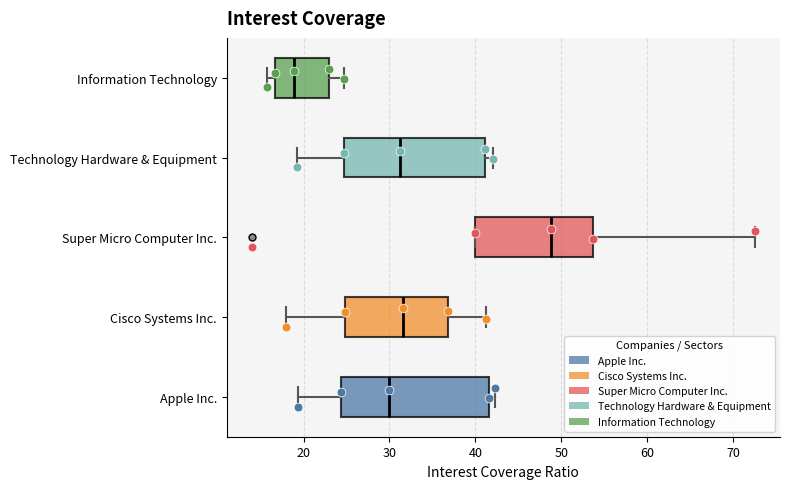

Reading bottom to top, transcribe this box plot: for each box, give where its median line is, the range the box spans, and where its two whiskers end, as read against the x-axis. The values are not printed on the chart, so give them approximately, as read against the axis.

Apple Inc.: median 30, box 24 to 42, whiskers 19 to 42 (just right of the box's right edge)
Cisco Systems Inc.: median 32, box 25 to 37, whiskers 18 to 41
Super Micro Computer Inc.: median 49, box 40 to 54, whiskers 40 to 73
Technology Hardware & Equipment: median 31, box 25 to 41, whiskers 19 to 42
Information Technology: median 19, box 17 to 23, whiskers 16 to 25